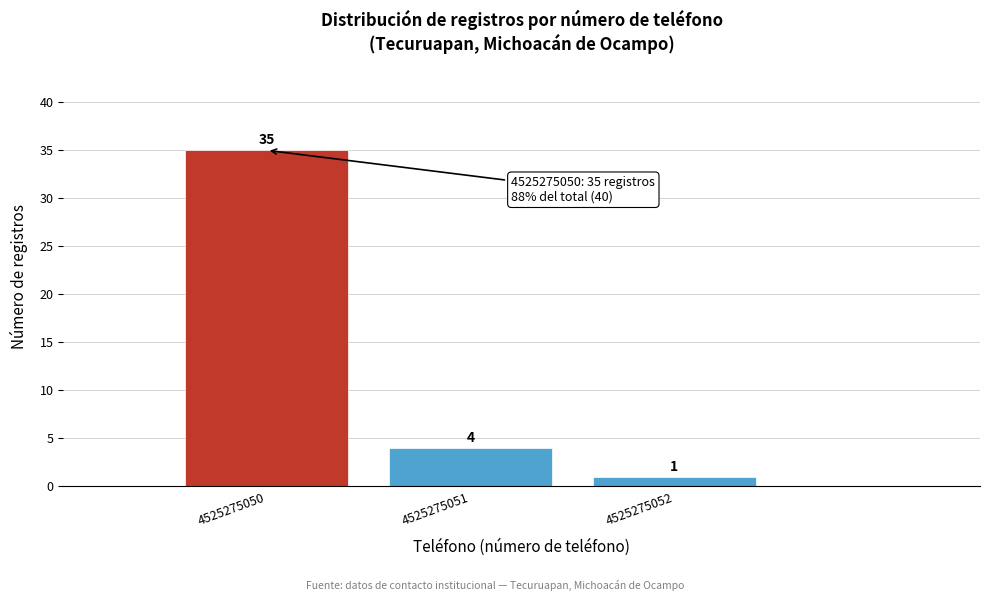

Reading left to right, list all the values displayed in this chart.

4525275050=35	4525275051=4	4525275052=1